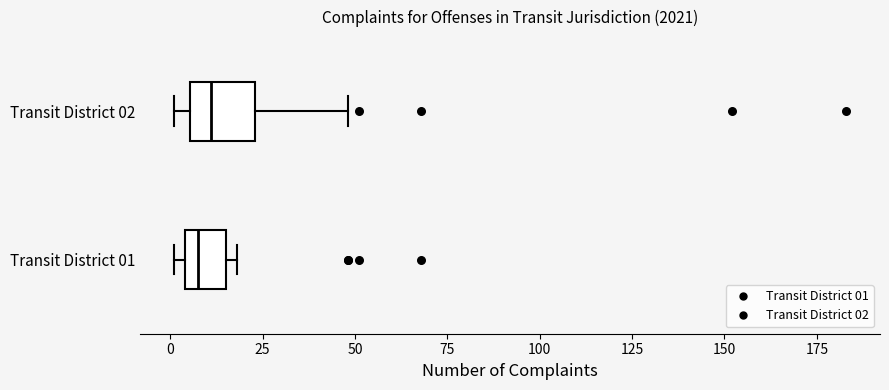

Reading bottom to top, read every box against the x-axis: the position of its median line, the range the box covers, and the ends of its whiskers. The values are not printed on the chart, so give them approximately, as read against the axis.

Transit District 01: median 10, box 5 to 15, whiskers 0 to 20
Transit District 02: median 10, box 5 to 25, whiskers 0 to 50